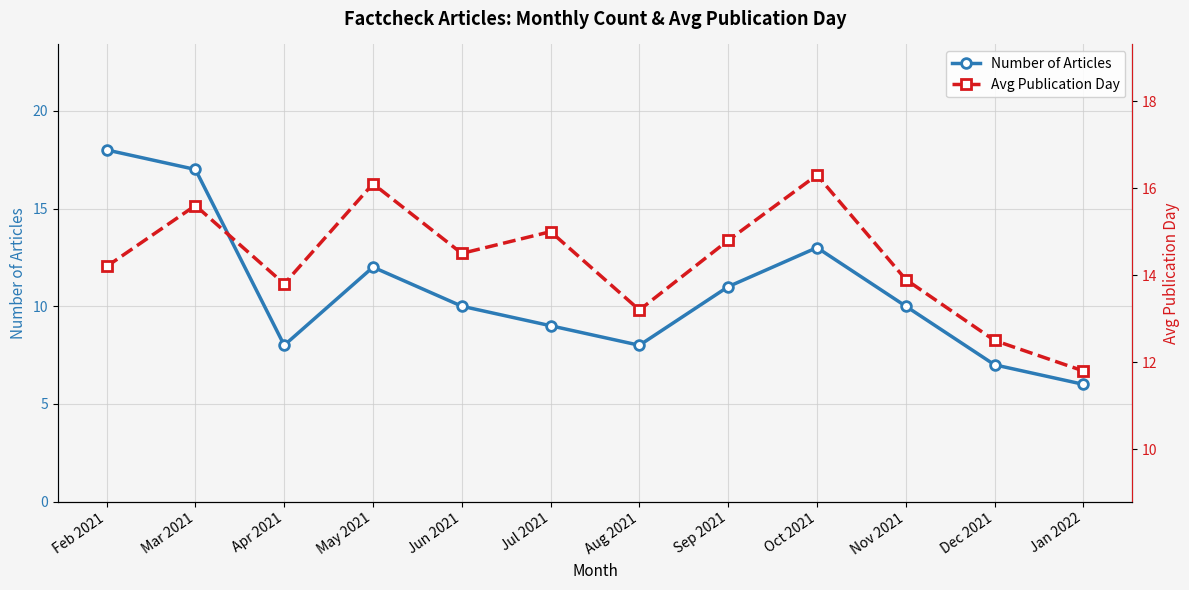

What are all the series names shown in the legend?

Number of Articles, Avg Publication Day